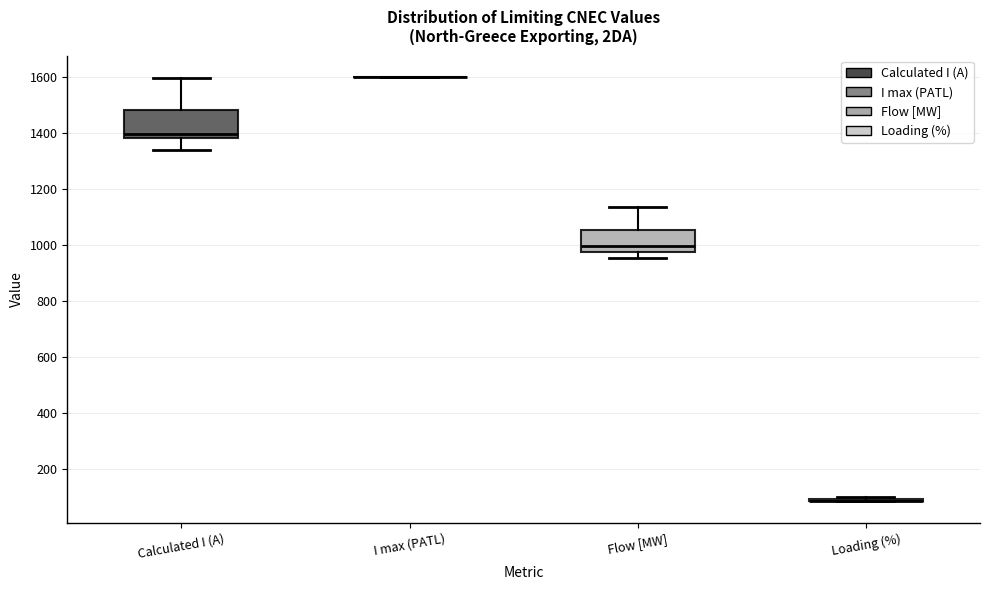

Where is the upper edge of the box for Flow [MW] on the y-axis? The values are not printed on the chart, so give them approximately, as read against the axis.

1060